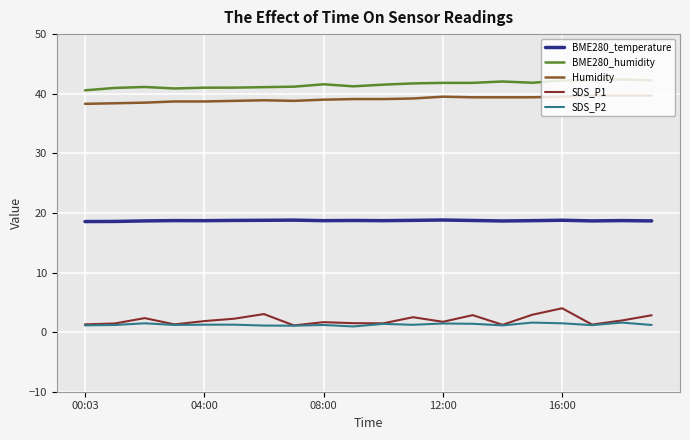

Which series has the largest total across all categories?

BME280_humidity